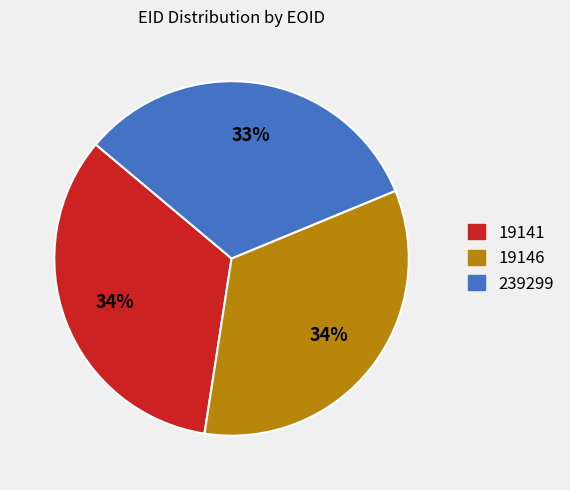

How many slices are in this pie chart?

3